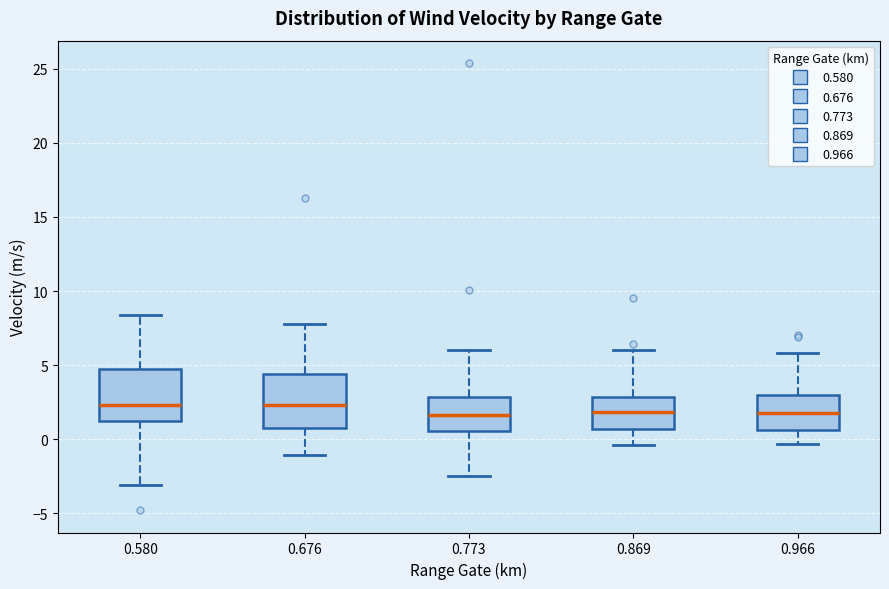

Reading left to right, transcribe this box plot: for each box, give where its median line is, the range the box spans, and where its two whiskers end, as read against the y-axis. The values are not printed on the chart, so give them approximately, as read against the axis.

0.580: median 2.5, box 1.0 to 5.0, whiskers -3.0 to 8.5
0.676: median 2.5, box 0.5 to 4.5, whiskers -1.0 to 8.0
0.773: median 1.5, box 0.5 to 3.0, whiskers -2.5 to 6.0
0.869: median 2.0, box 0.5 to 3.0, whiskers -0.5 to 6.0
0.966: median 2.0, box 0.5 to 3.0, whiskers -0.5 to 6.0